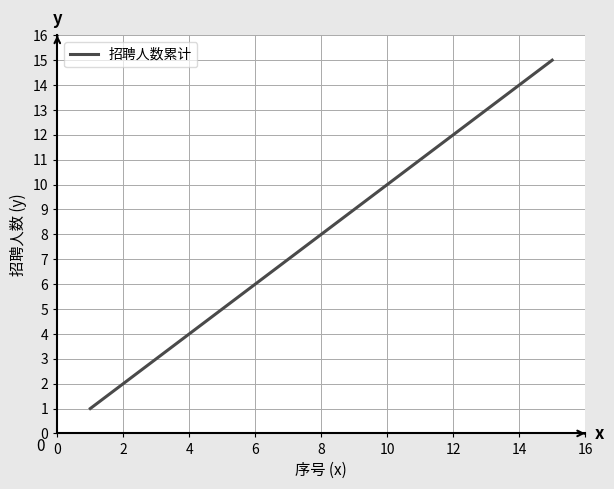

What is the greatest value displayed?

15